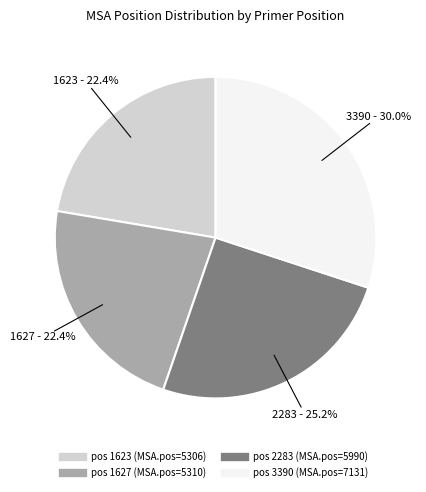

Does any single category account for the majority?

No